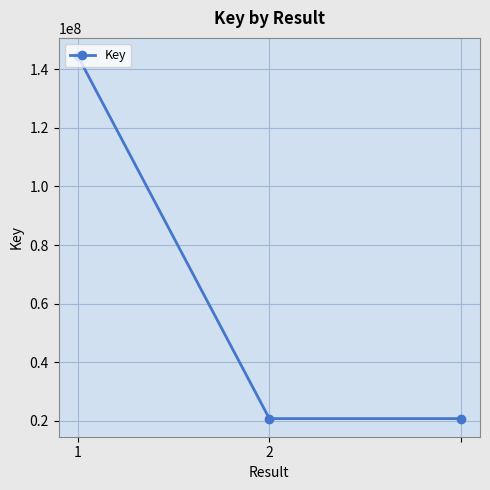

What is the difference between the maximum and minimum values?

123667799